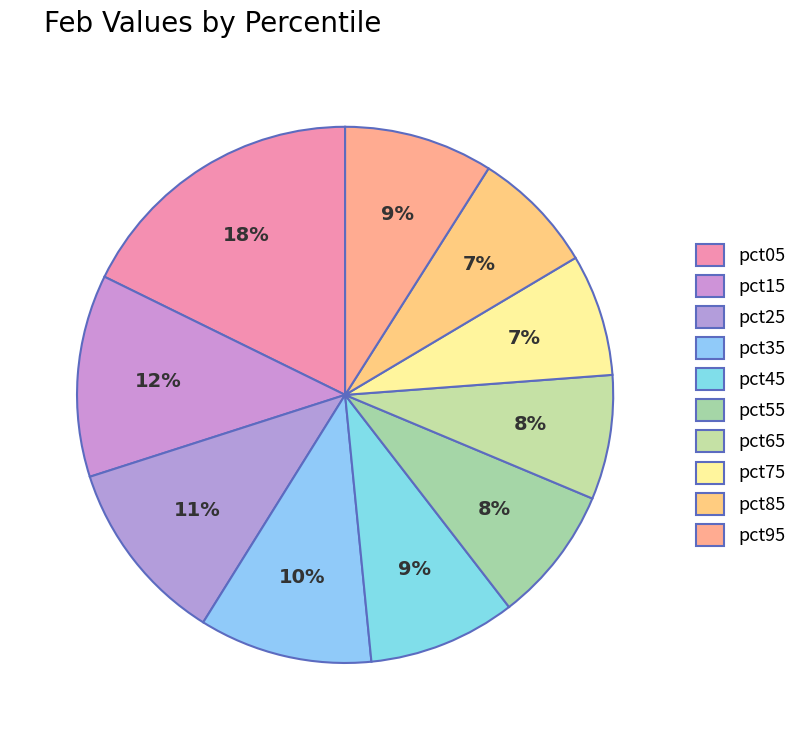

Which slice is the largest?

pct05